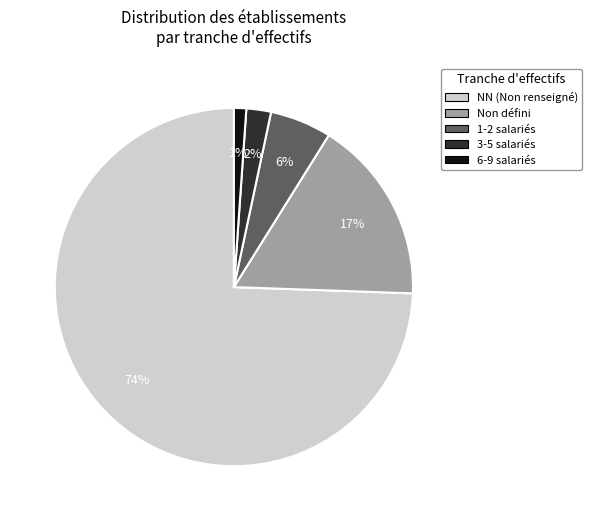

What is the majority slice?

NN (Non renseigné)